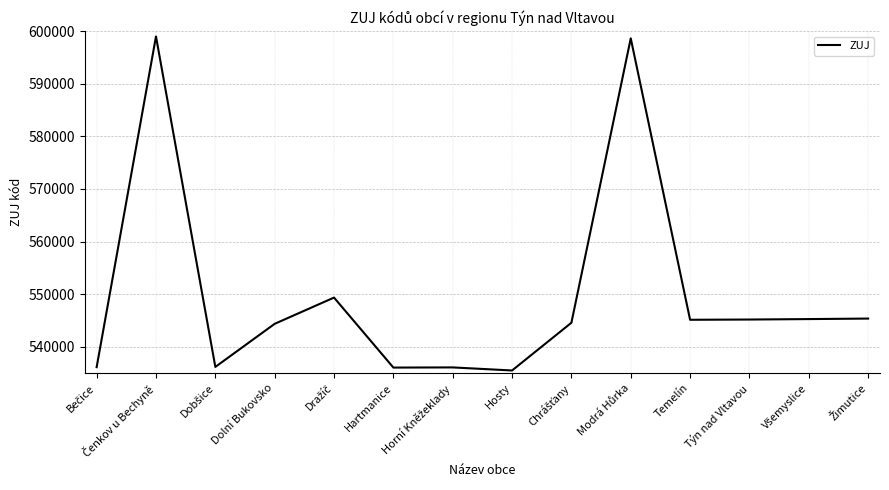

What is the difference between the maximum and minimum values?

63452